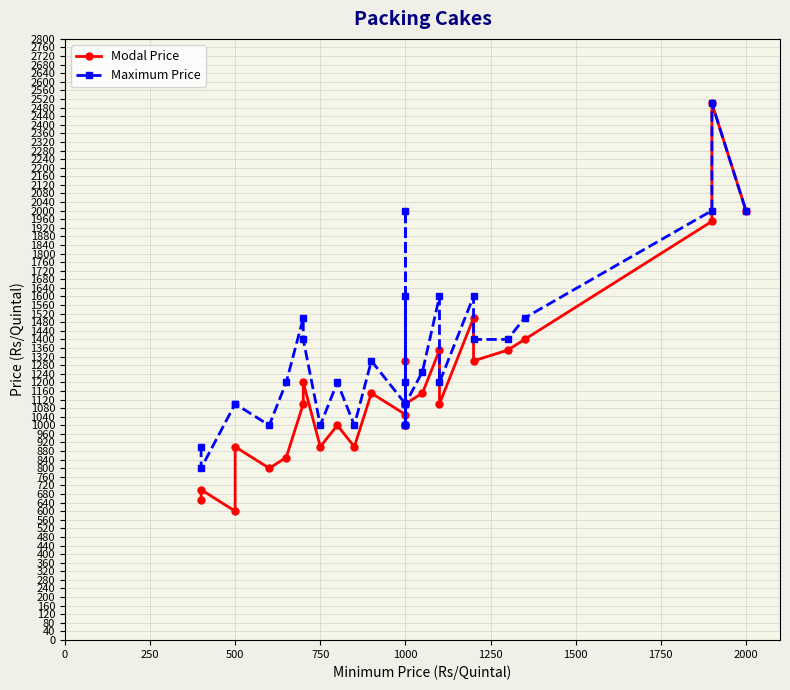

What is the label of the 30th point from the left?

2000